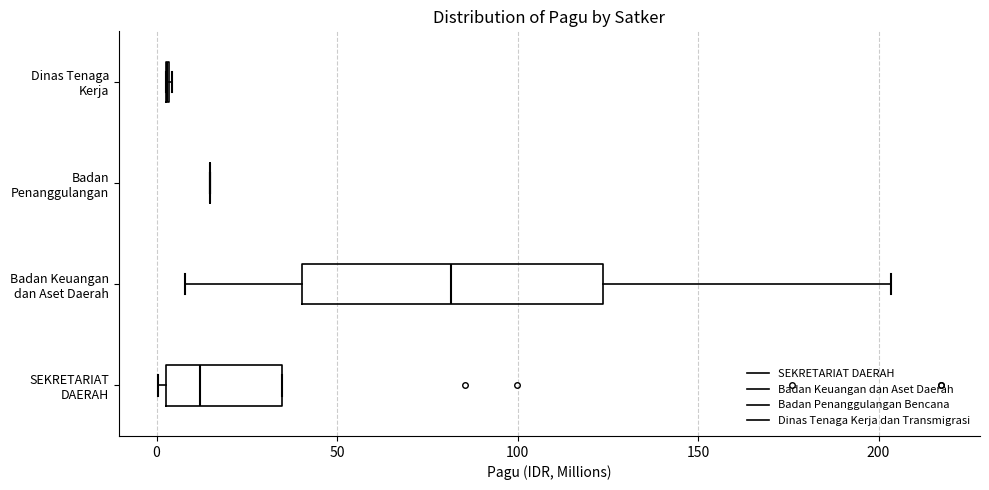

Comparing the boxes themselves (not the whiskers), which one is the widest?

Badan Keuangan dan Aset Daerah